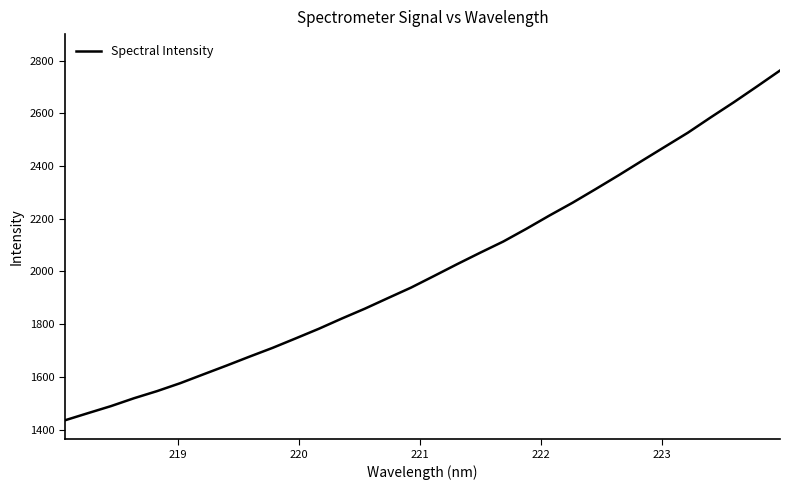

What is the difference between the maximum and minimum values?

1327.4